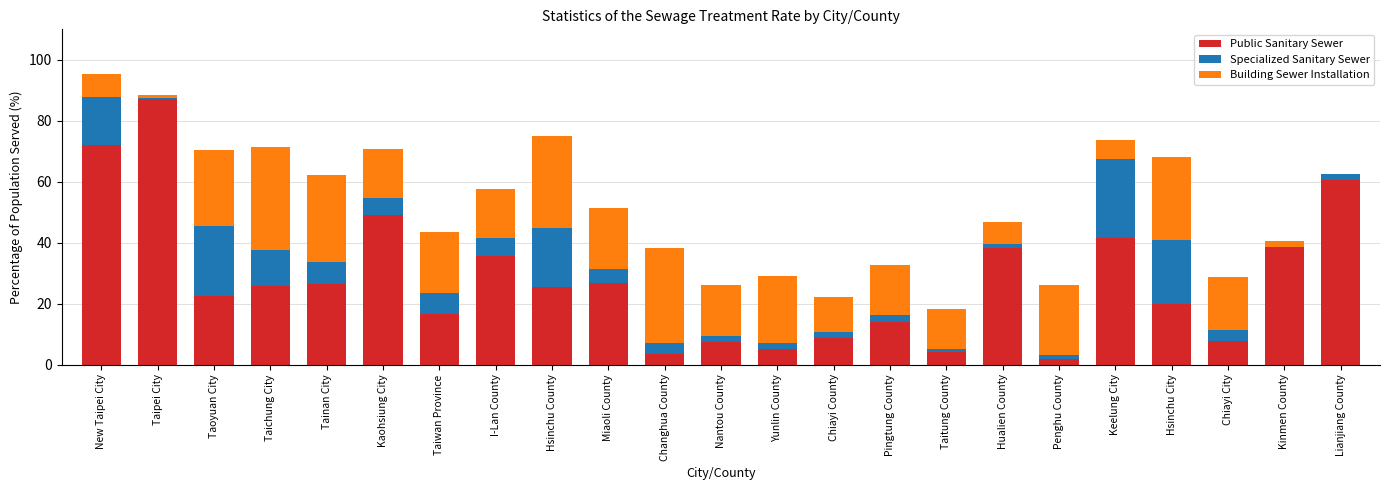

What is the sum of the Public Sanitary Sewer values at Hsinchu County and Kaohsiung City?

74.6